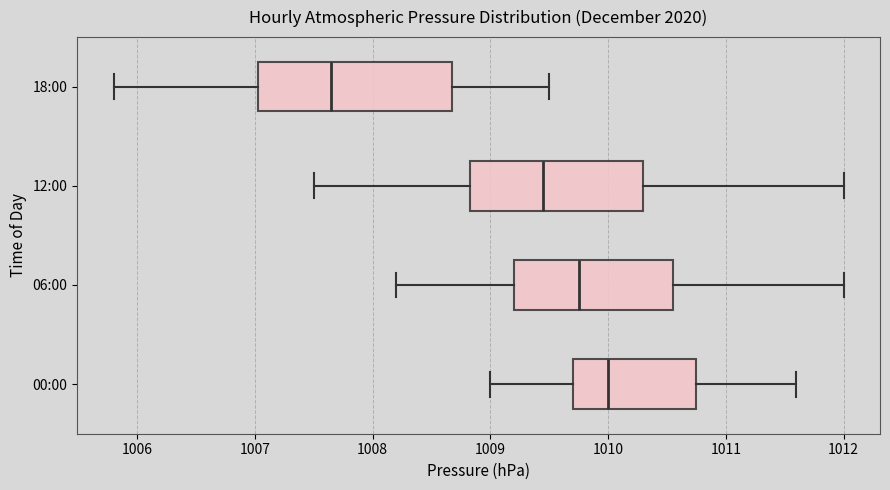

Comparing the boxes themselves (not the whiskers), which one is the widest?

18:00